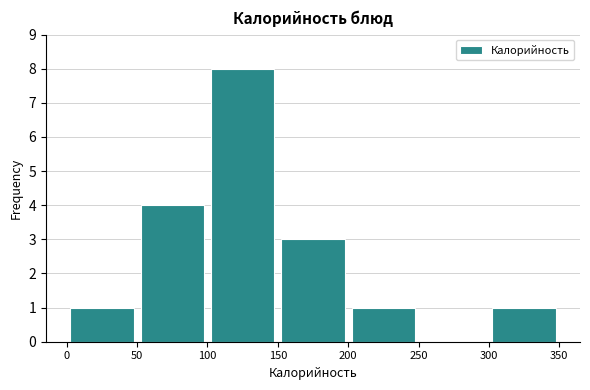

Over which range of the x-axis is the bar tallest?

100 to 150